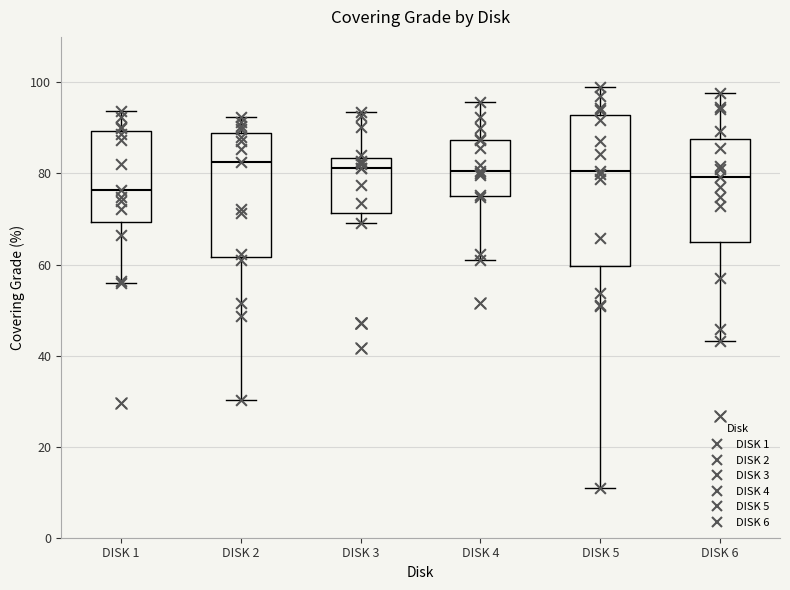

Where is the upper edge of the box for DISK 3 on the y-axis? The values are not printed on the chart, so give them approximately, as read against the axis.

84